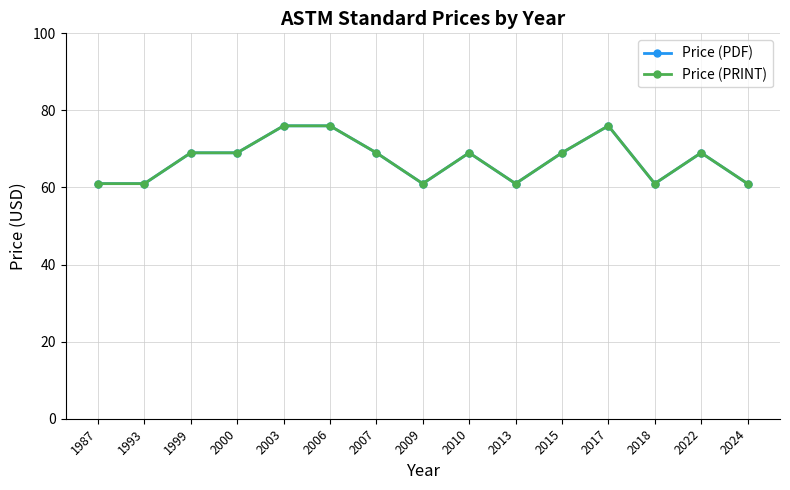

Which category has the lowest value across all series?

1987